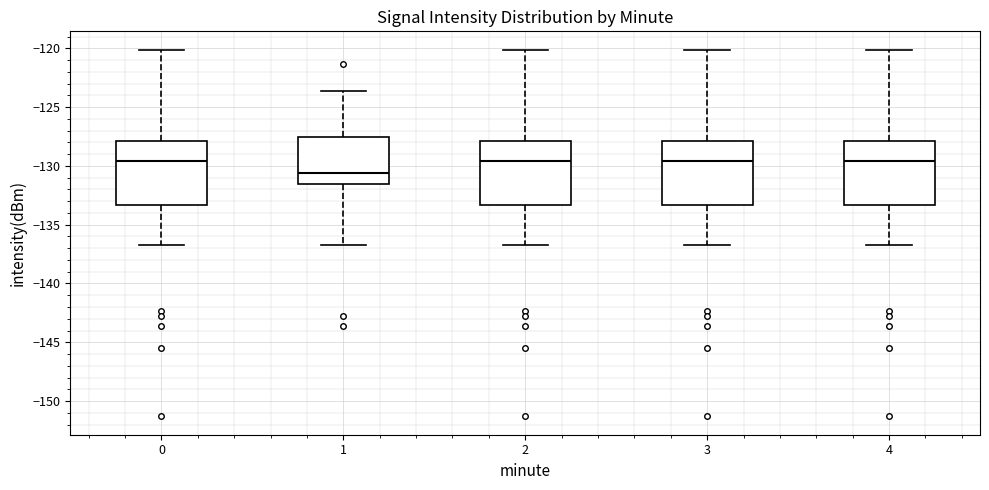

Reading left to right, read every box against the y-axis: the position of its median line, the range the box covers, and the ends of its whiskers. The values are not printed on the chart, so give them approximately, as read against the axis.

0: median -129.5, box -133.5 to -128.0, whiskers -137.0 to -120.0
1: median -130.5, box -131.5 to -127.5, whiskers -137.0 to -123.5
2: median -129.5, box -133.5 to -128.0, whiskers -137.0 to -120.0
3: median -129.5, box -133.5 to -128.0, whiskers -137.0 to -120.0
4: median -129.5, box -133.5 to -128.0, whiskers -137.0 to -120.0